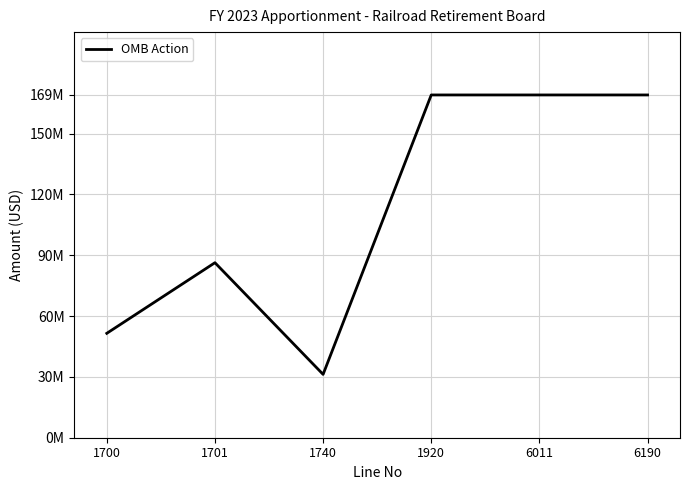

How many values are between 51477483 and 169011975?

5